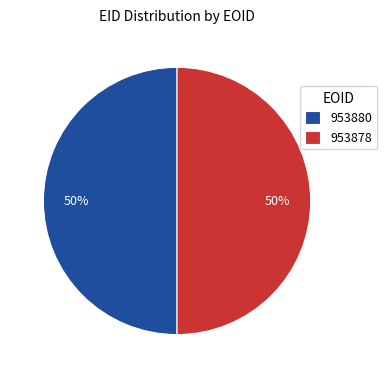

What is the ratio of the value at 953878 to the value at 953880?

1.0